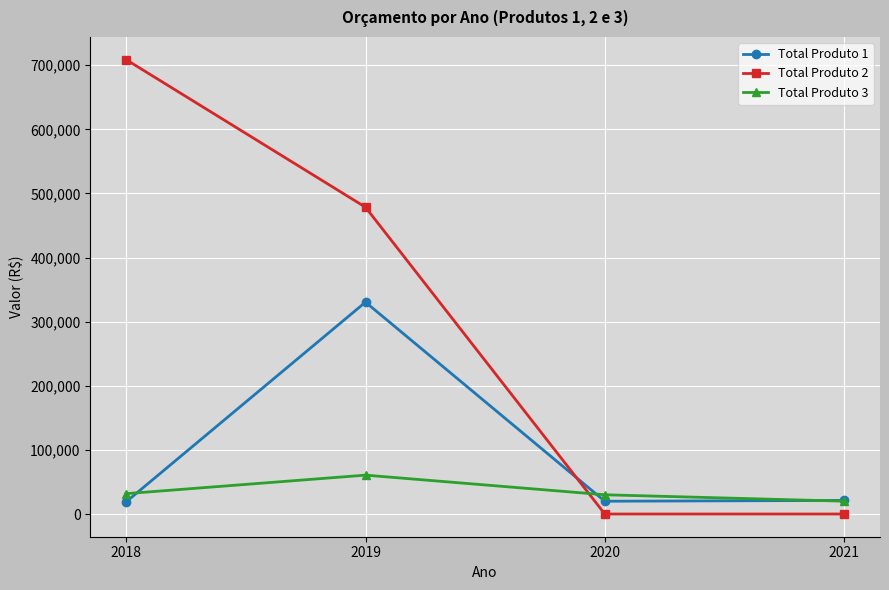

Is the value of Total Produto 2 at 2020 greater than the value of Total Produto 3 at 2018?

No